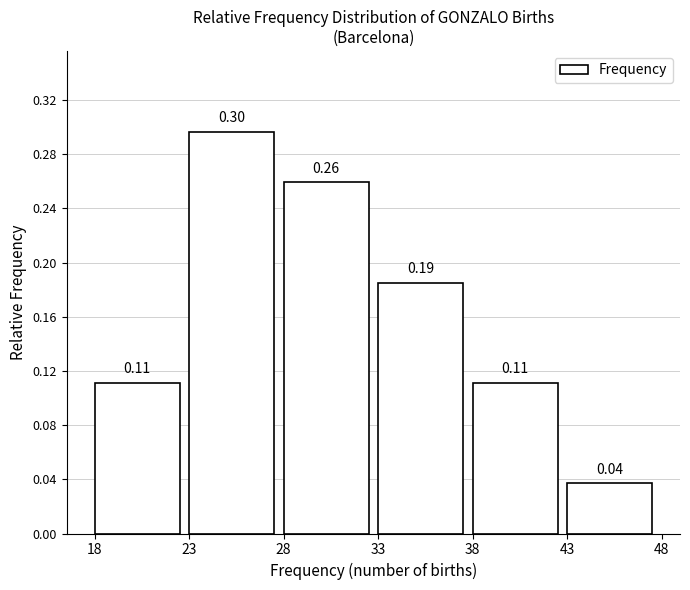

Which range on the x-axis has the tallest bar?

23 to 28